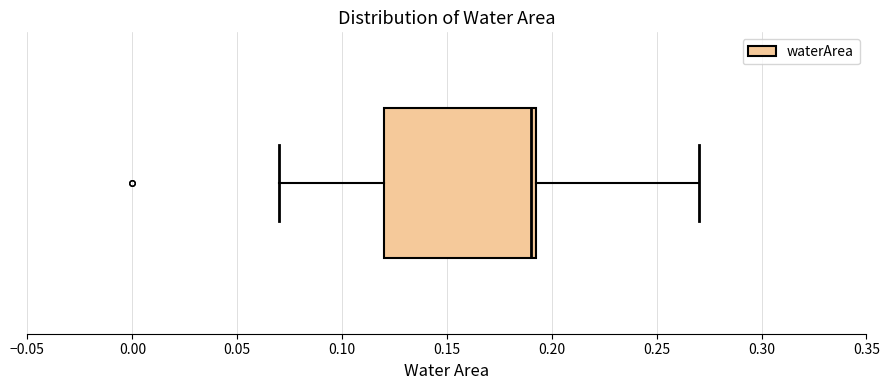

Where does the median line of the box sit on the x-axis? The values are not printed on the chart, so give them approximately, as read against the axis.

0.190